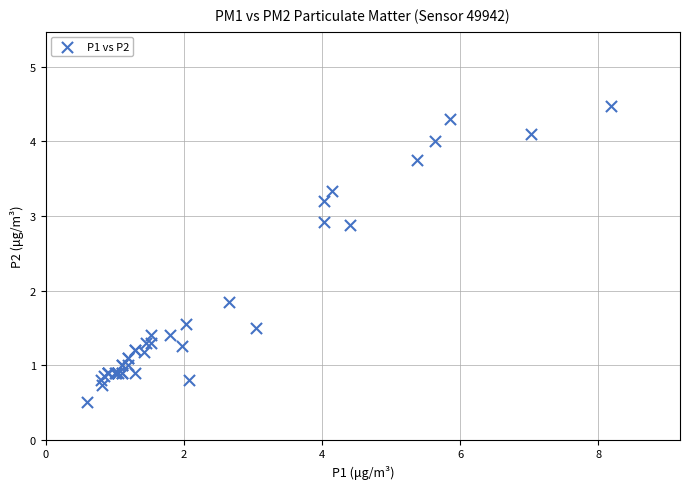

What Y value in the scatter plot is closest to 2?

1.9